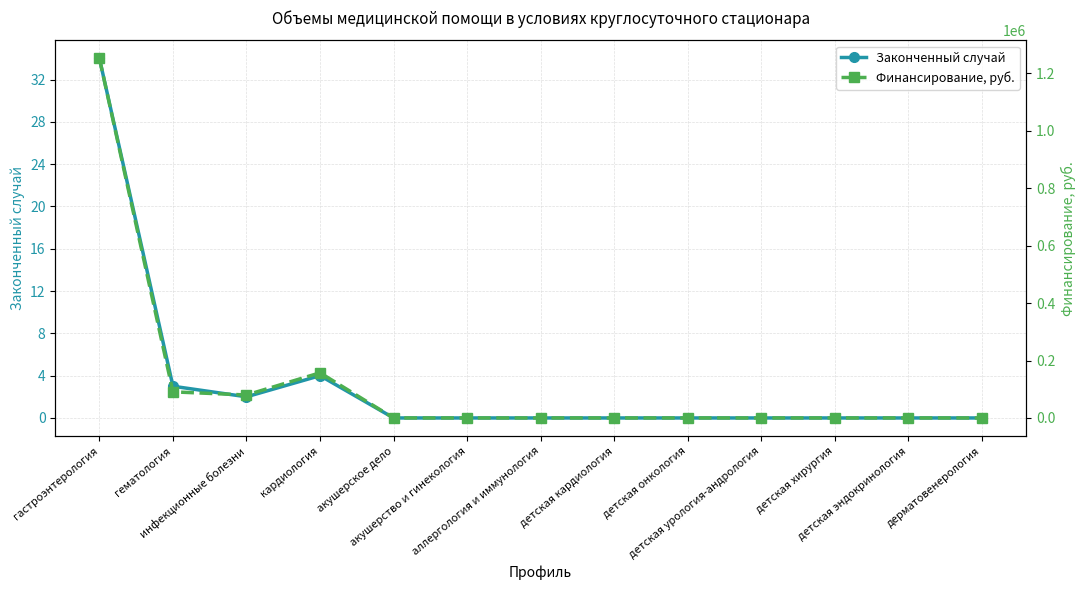

Reading left to right, transcribe all the data shown in this chart.

Законченный случай: гастроэнтерология=34	гематология=3	инфекционные болезни=2	кардиология=4	акушерское дело=0	акушерство и гинекология=0	аллергология и иммунология=0	детская кардиология=0	детская онкология=0	детская урология-андрология=0	детская хирургия=0	детская эндокринология=0	дерматовенерология=0
Финансирование, руб.: гастроэнтерология=1251792	гематология=90900	инфекционные болезни=79992	кардиология=157187	акушерское дело=0	акушерство и гинекология=0	аллергология и иммунология=0	детская кардиология=0	детская онкология=0	детская урология-андрология=0	детская хирургия=0	детская эндокринология=0	дерматовенерология=0